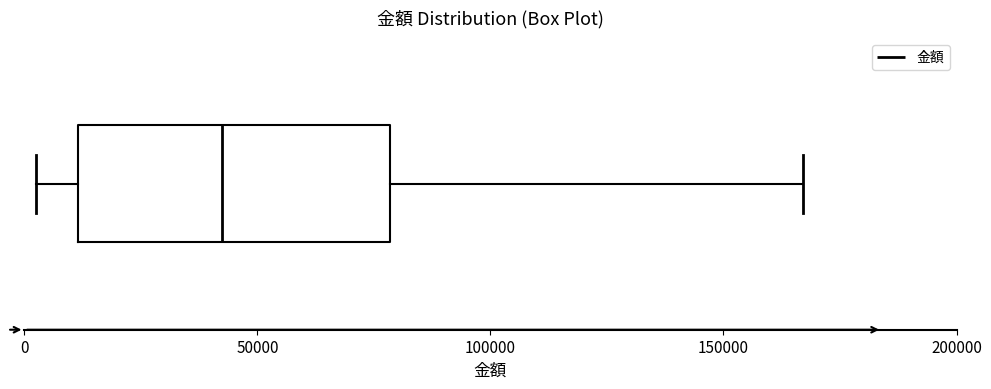

Where does the median line of the box sit on the x-axis? The values are not printed on the chart, so give them approximately, as read against the axis.

45000